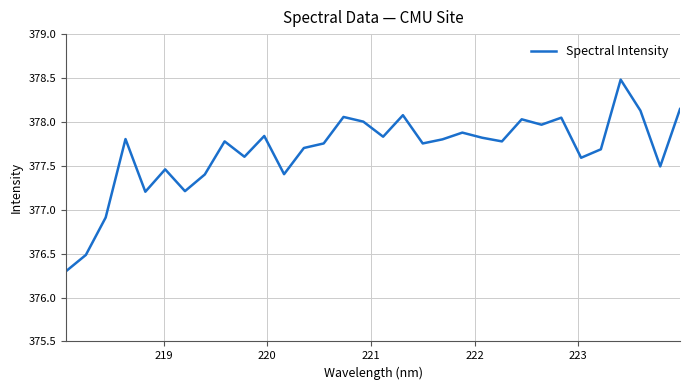

What is the difference between the maximum and minimum values?

2.2